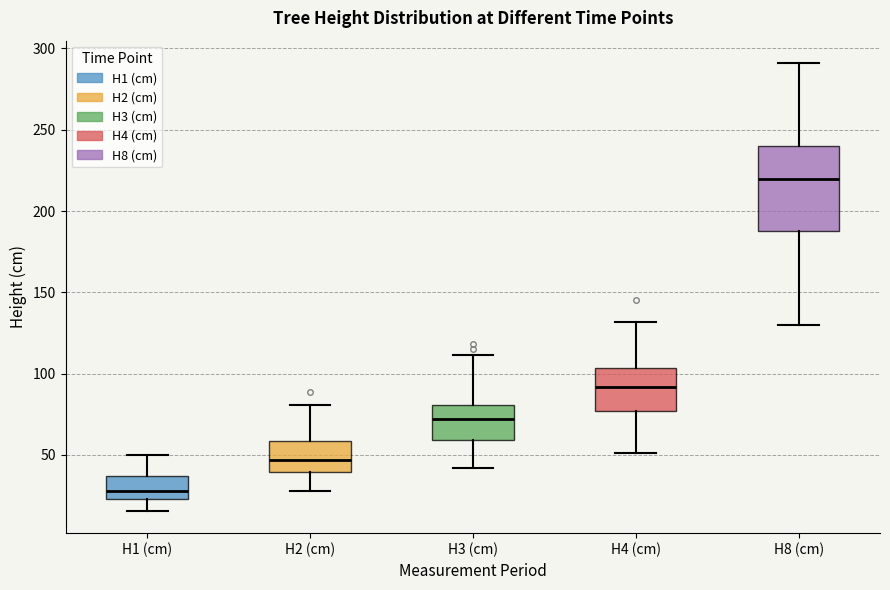

Which box's median line is the lowest?

H1 (cm)